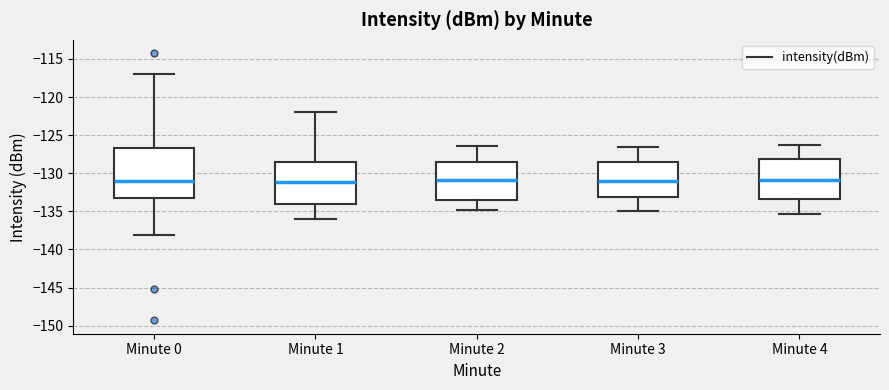

Reading left to right, read every box against the y-axis: the position of its median line, the range the box covers, and the ends of its whiskers. The values are not printed on the chart, so give them approximately, as read against the axis.

Minute 0: median -131.0, box -133.5 to -126.5, whiskers -138.0 to -117.0
Minute 1: median -131.0, box -134.0 to -128.5, whiskers -136.0 to -122.0
Minute 2: median -131.0, box -133.5 to -128.5, whiskers -135.0 to -126.5
Minute 3: median -131.0, box -133.0 to -128.5, whiskers -135.0 to -126.5
Minute 4: median -131.0, box -133.5 to -128.0, whiskers -135.5 to -126.5